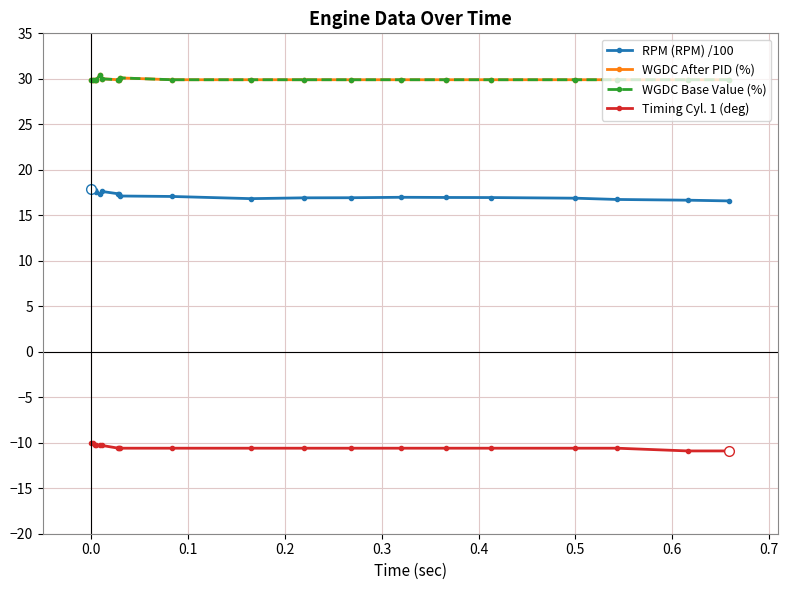

In WGDC After PID (%), how many points are higher than both neighbors (excluding endpoints)?

2